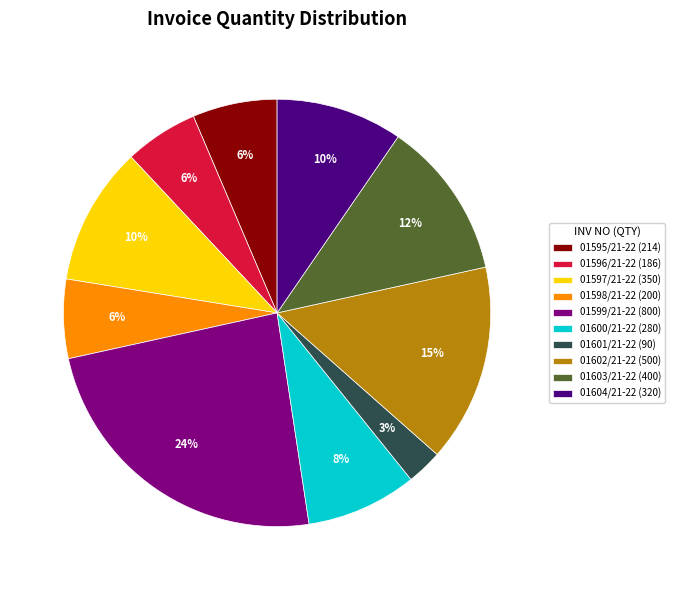

To the nearest percent, what percentage of the pie is 01602/21-22?

15%